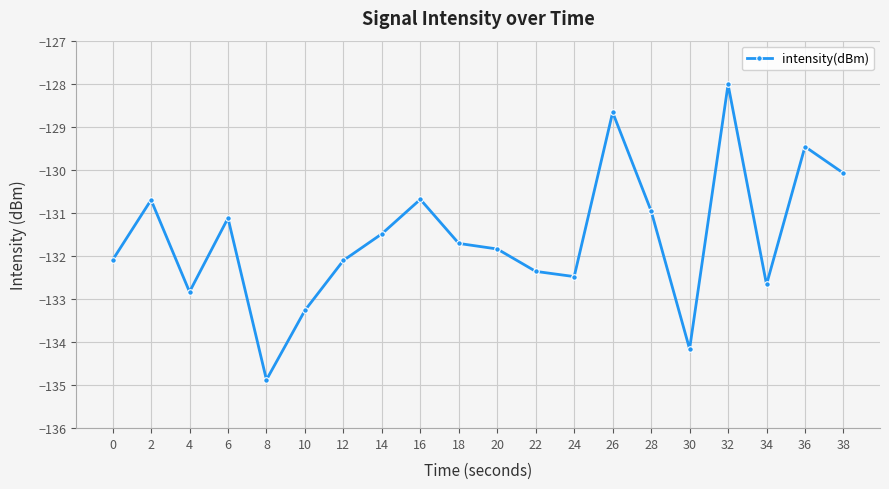

What is the sum of all values?

-2631.6